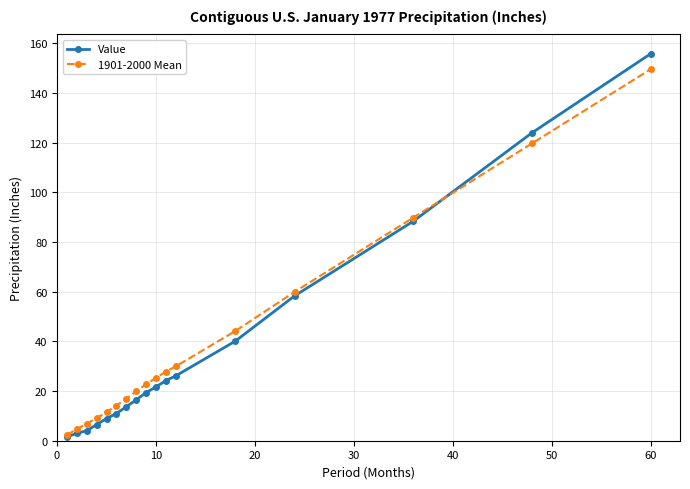

True or false: Value has more than 2 interior local peaks.

False